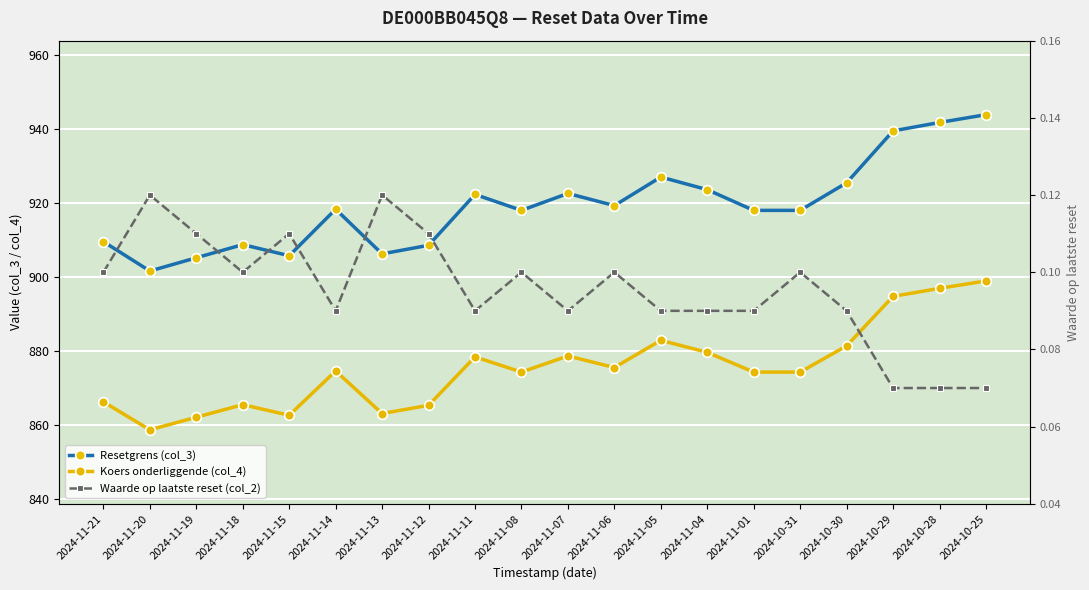

Is this an area chart (filled region under the line)?

No